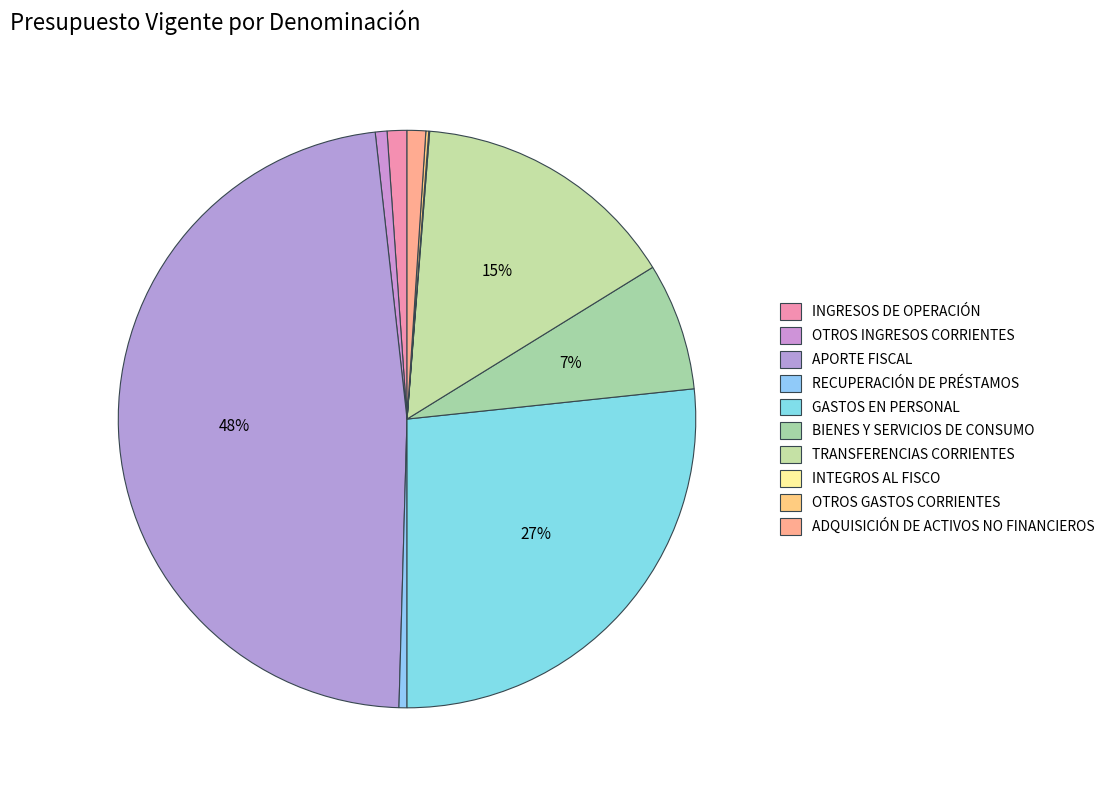

Does TRANSFERENCIAS CORRIENTES represent more than half of the total?

No